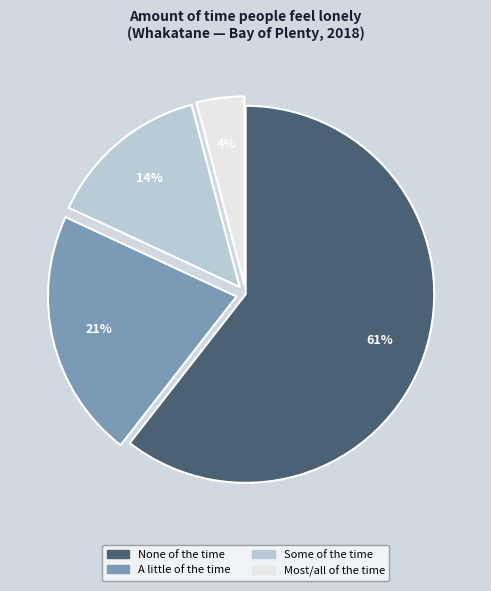

Which has a higher value, Most/all of the time or None of the time?

None of the time